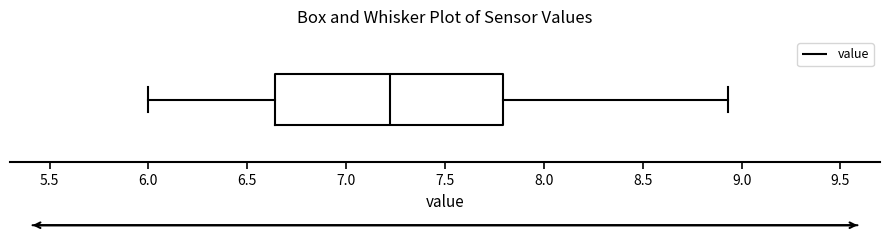

Where is the right edge of the box on the x-axis? The values are not printed on the chart, so give them approximately, as read against the axis.

7.80